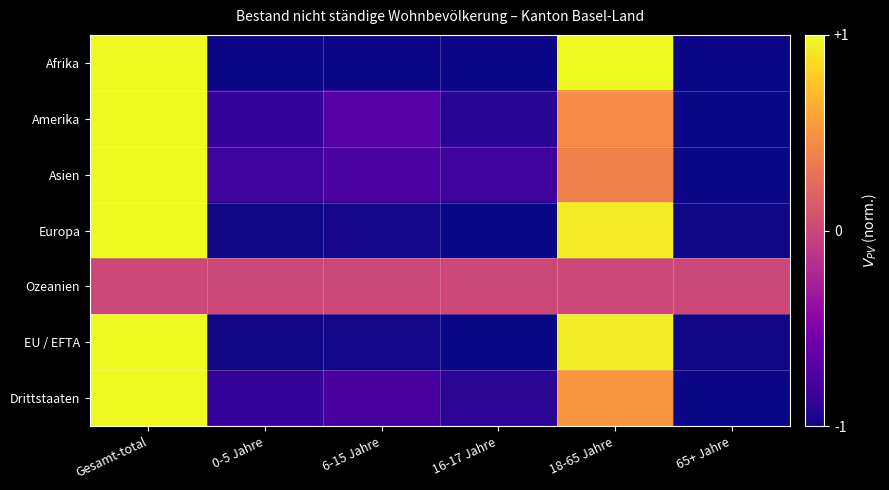

Reading left to right, transcribe all the data shown in this chart.

Afrika: Gesamt-total=1.0	0-5 Jahre=-1.0	6-15 Jahre=-1.0	16-17 Jahre=-1.0	18-65 Jahre=1.0	65+ Jahre=-1.0
Amerika: Gesamt-total=1.0	0-5 Jahre=-0.8	6-15 Jahre=-0.7	16-17 Jahre=-0.9	18-65 Jahre=0.4	65+ Jahre=-1.0
Asien: Gesamt-total=1.0	0-5 Jahre=-0.8	6-15 Jahre=-0.8	16-17 Jahre=-0.8	18-65 Jahre=0.4	65+ Jahre=-1.0
Europa: Gesamt-total=1.0	0-5 Jahre=-1.0	6-15 Jahre=-1.0	16-17 Jahre=-1.0	18-65 Jahre=0.9	65+ Jahre=-1.0
Ozeanien: Gesamt-total=0.0	0-5 Jahre=0.0	6-15 Jahre=0.0	16-17 Jahre=0.0	18-65 Jahre=0.0	65+ Jahre=0.0
EU / EFTA: Gesamt-total=1.0	0-5 Jahre=-1.0	6-15 Jahre=-1.0	16-17 Jahre=-1.0	18-65 Jahre=0.9	65+ Jahre=-1.0
Drittstaaten: Gesamt-total=1.0	0-5 Jahre=-0.8	6-15 Jahre=-0.8	16-17 Jahre=-0.9	18-65 Jahre=0.5	65+ Jahre=-1.0